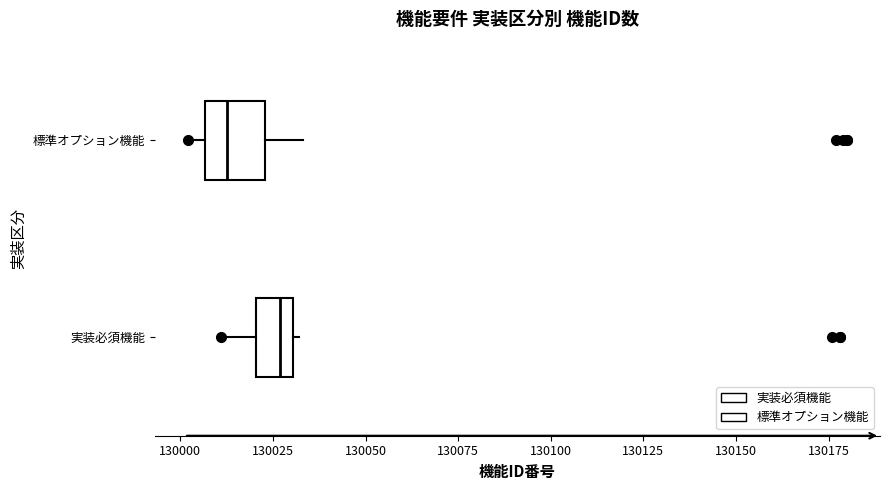

Reading bottom to top, read every box against the x-axis: the position of its median line, the range the box covers, and the ends of its whiskers. The values are not printed on the chart, so give them approximately, as read against the axis.

実装必須機能: median 130025, box 130020 to 130030, whiskers 130010 to 130030
標準オプション機能: median 130015, box 130005 to 130025, whiskers 130000 to 130035